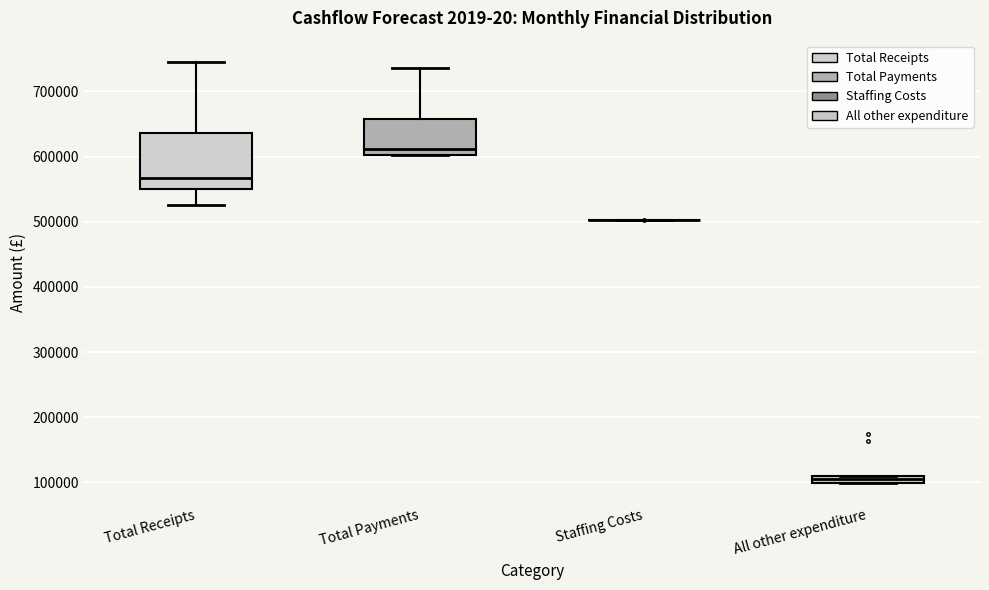

Where does the upper whisker of the box for Total Payments end on the y-axis? The values are not printed on the chart, so give them approximately, as read against the axis.

740000